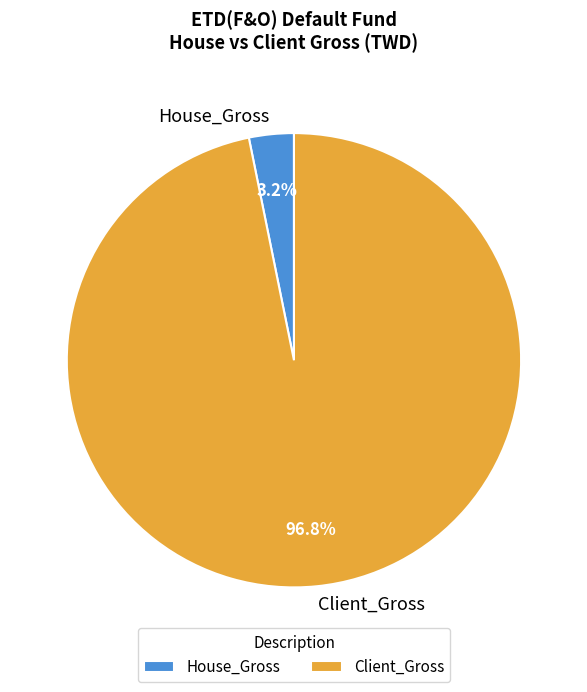

How many slices are in this pie chart?

2